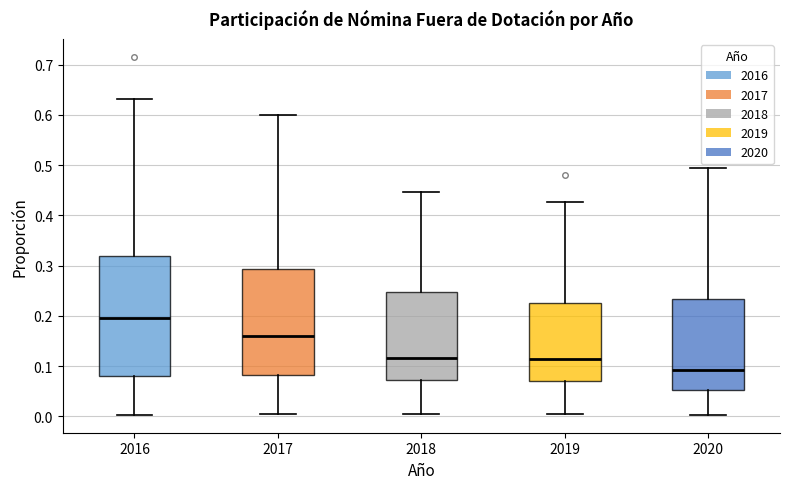

Which box is the tallest, from its lower edge to its upper edge?

2016